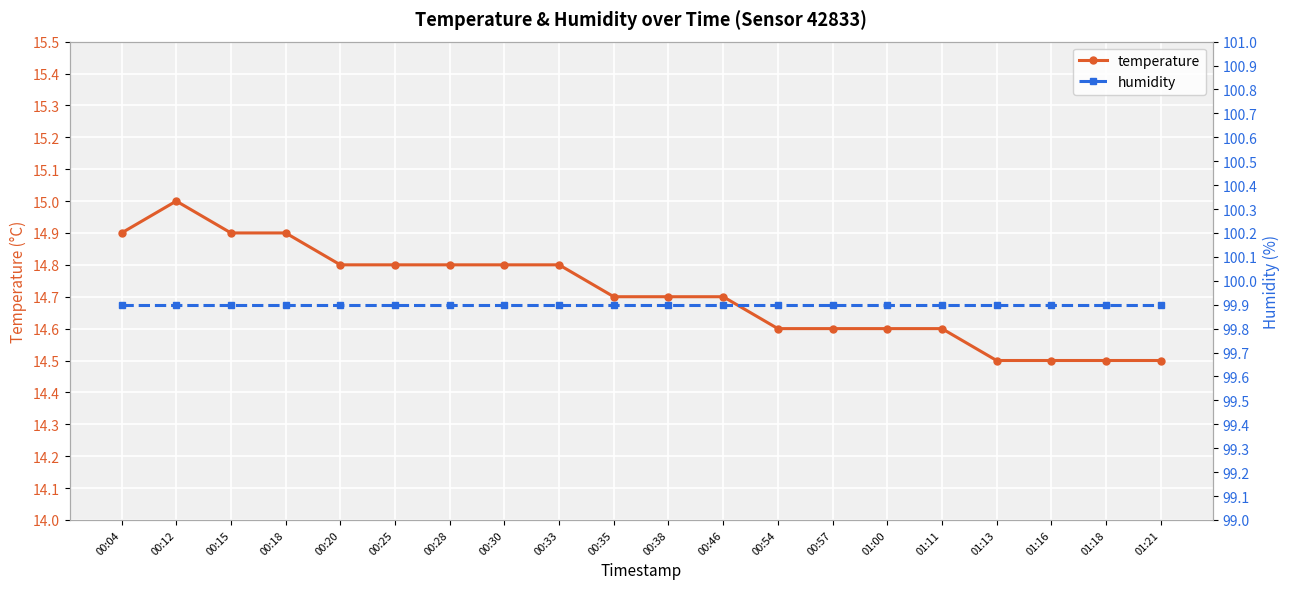

What is the difference between the temperature values at 00:20 and 00:12?

0.2